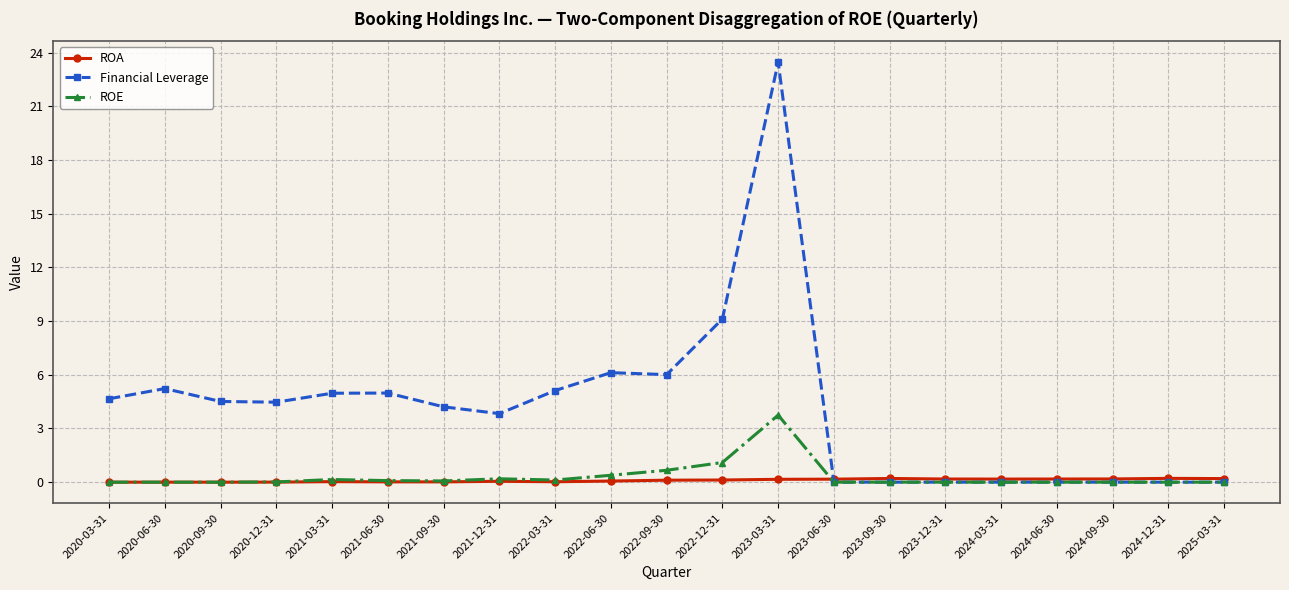

The Financial Leverage series shows -16.2 at 2024-12-31. True or false?

False